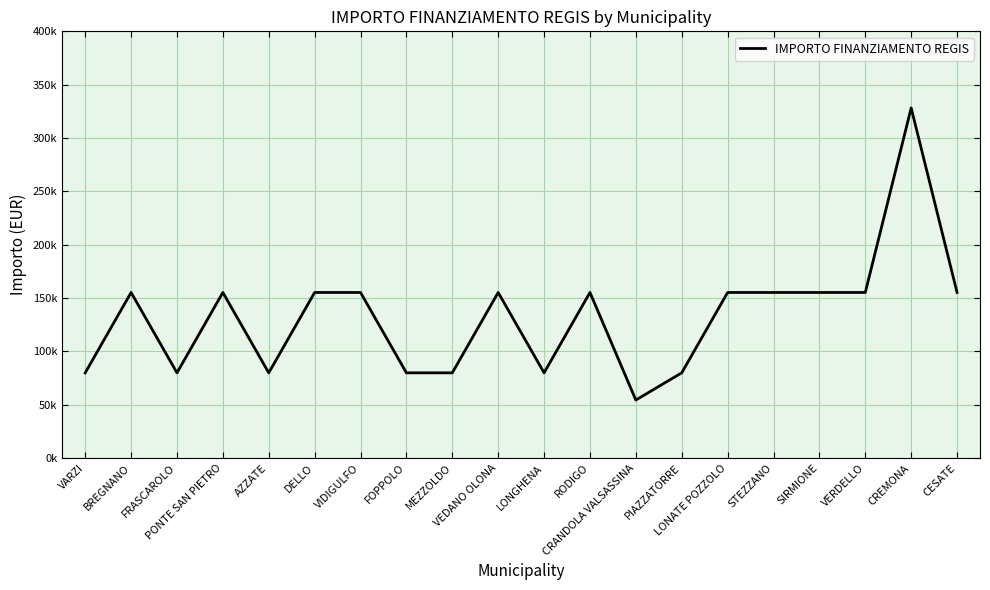

The chart shows a value of 43471 at BREGNANO. True or false?

False